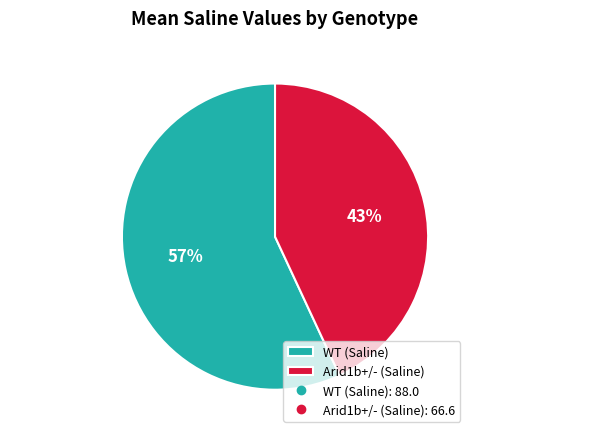

To the nearest percent, what is the difference between the largest and smallest slice percentages?

14%